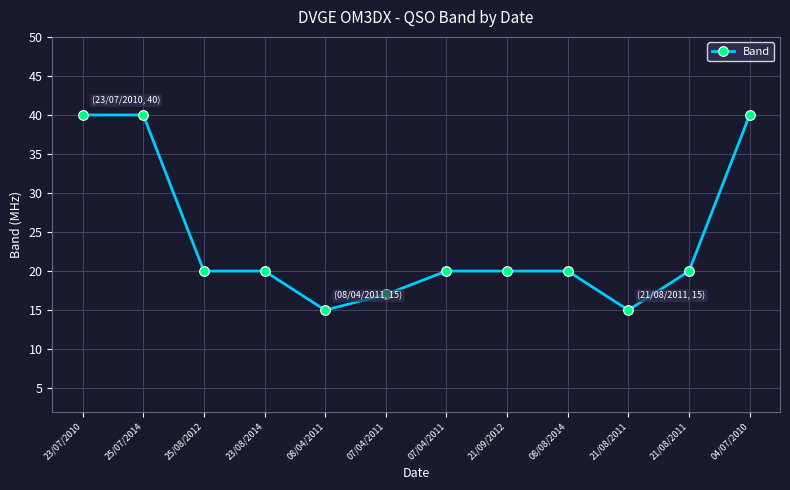

How many series are shown in this chart?

1